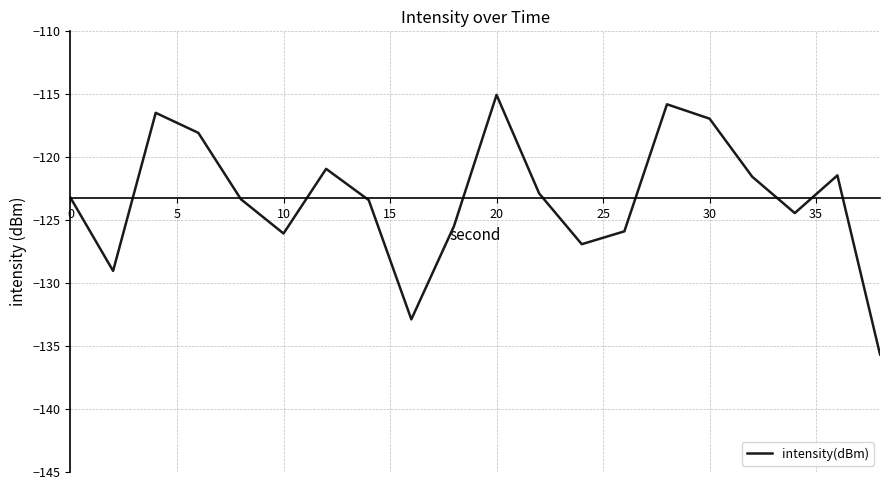

What is the maximum value shown in the chart?

-115.0